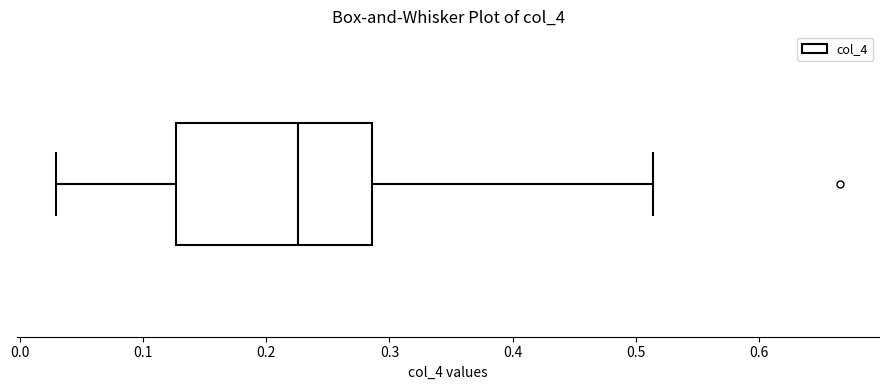

Read this box plot against the x-axis: the position of the median line, the range covered by the box, and the ends of both whiskers. The values are not printed on the chart, so give them approximately, as read against the axis.

median 0.23, box 0.13 to 0.29, whiskers 0.03 to 0.51